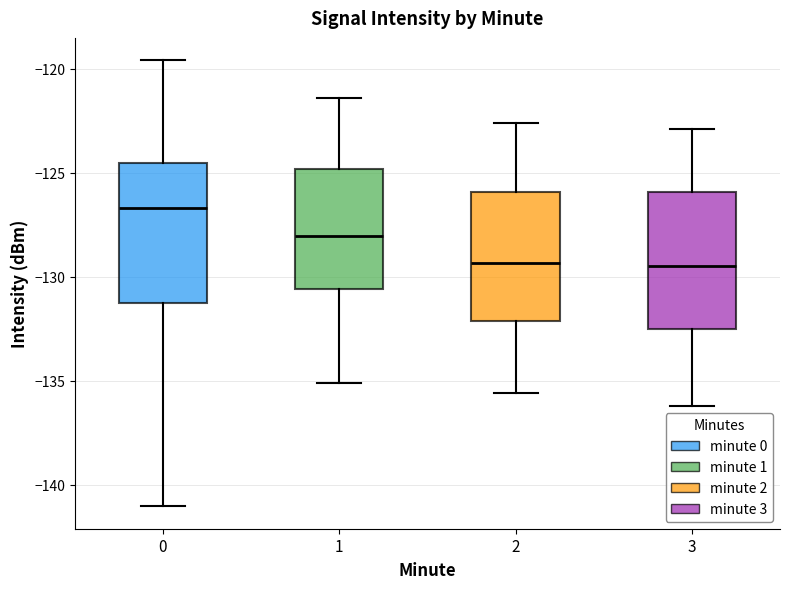

Where does the lower whisker of the box at x = 1 end on the y-axis? The values are not printed on the chart, so give them approximately, as read against the axis.

-135.0